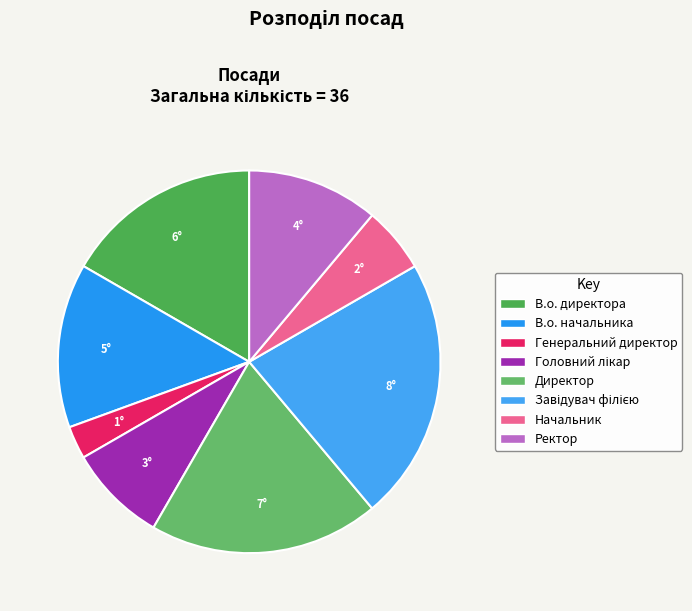

Which has a higher value, В.о. директора or Завідувач філією?

Завідувач філією